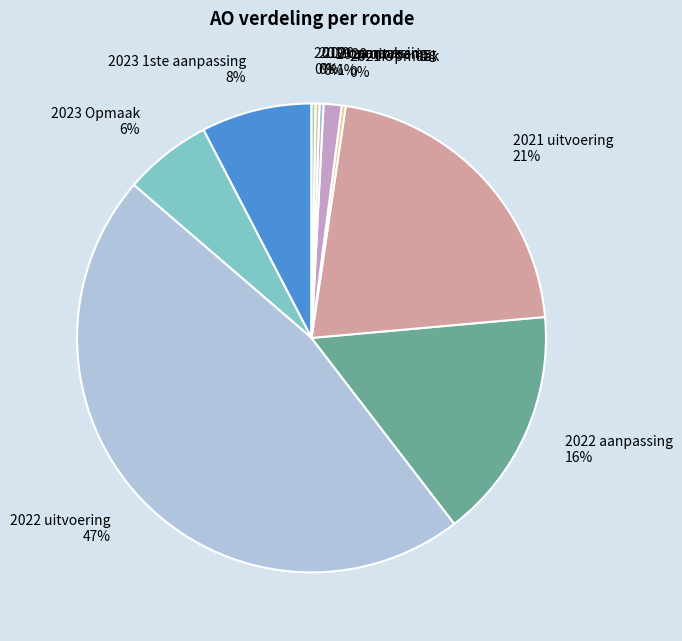

Does 2022 aanpassing account for over 50% of the chart?

No